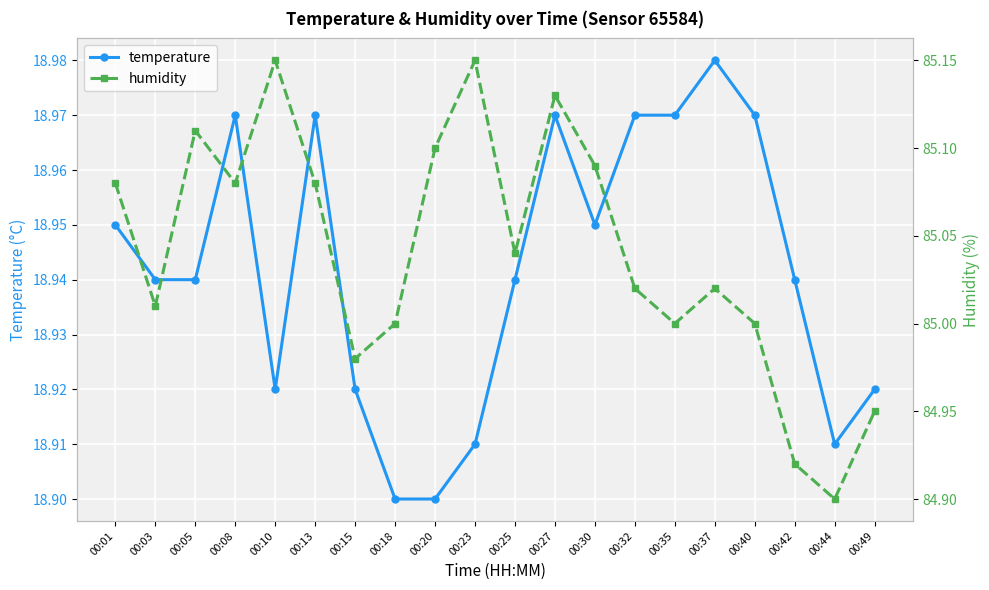

At which label does humidity reach its peak?

00:10